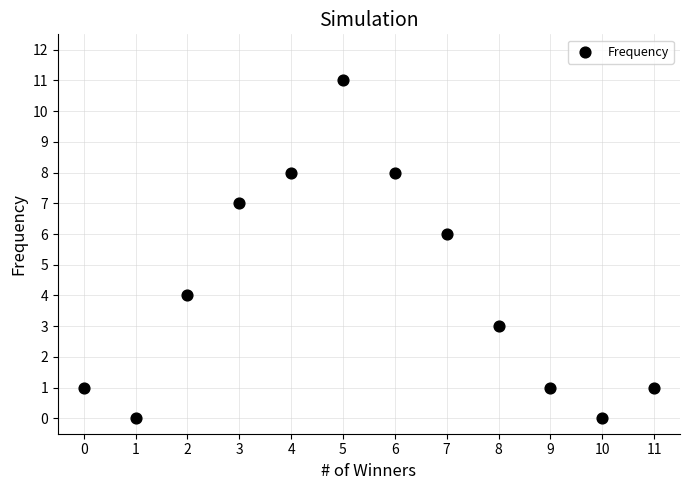

What is the range of Y values (max minus min)?

11